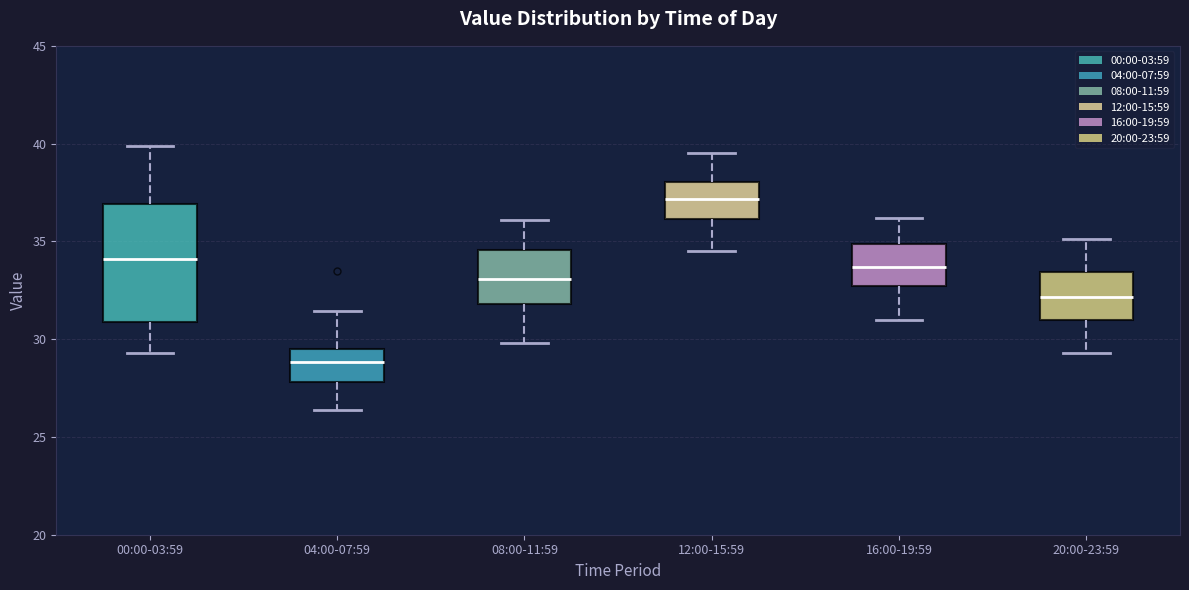

Reading left to right, read every box against the y-axis: the position of its median line, the range the box covers, and the ends of its whiskers. The values are not printed on the chart, so give them approximately, as read against the axis.

00:00-03:59: median 34.0, box 31.0 to 37.0, whiskers 29.5 to 40.0
04:00-07:59: median 29.0, box 28.0 to 29.5, whiskers 26.5 to 31.5
08:00-11:59: median 33.0, box 32.0 to 34.5, whiskers 30.0 to 36.0
12:00-15:59: median 37.0, box 36.0 to 38.0, whiskers 34.5 to 39.5
16:00-19:59: median 33.5, box 32.5 to 35.0, whiskers 31.0 to 36.0
20:00-23:59: median 32.0, box 31.0 to 33.5, whiskers 29.5 to 35.0